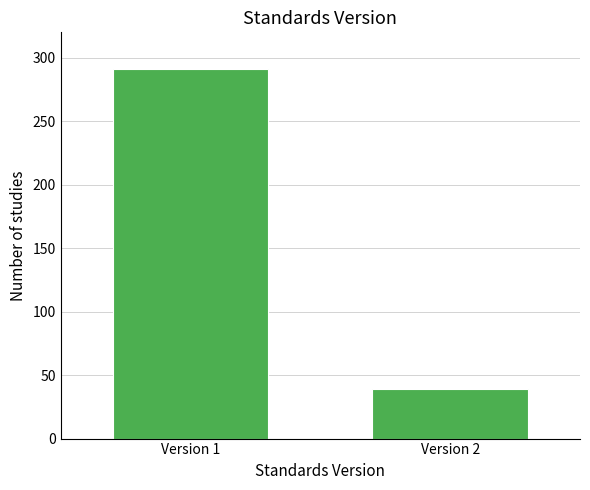

Reading left to right, what are all the values shown in this chart?

291	39